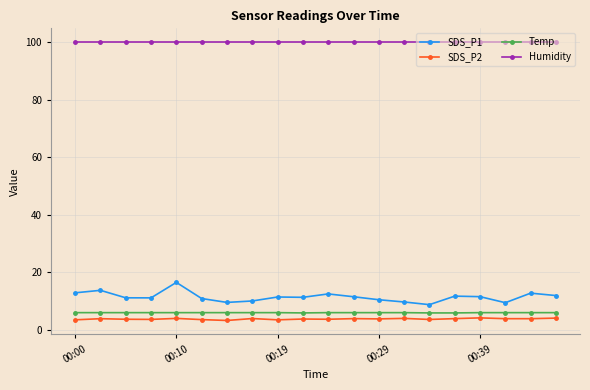

What is the value of the SDS_P2 point at the 13th from the left?

3.8